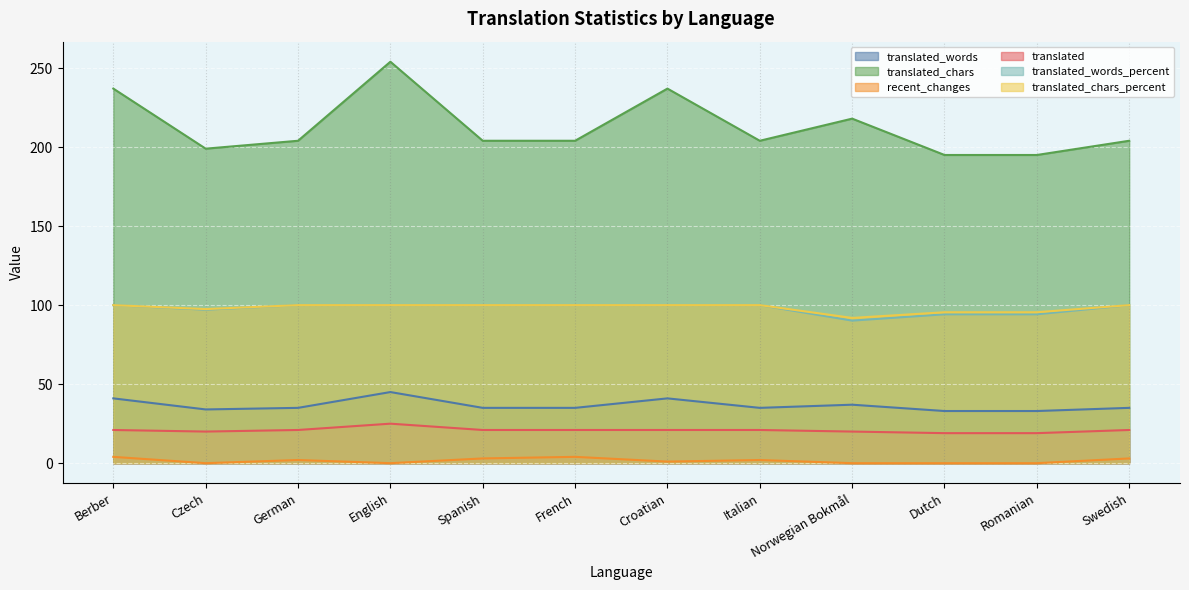

What is the total value across all series at Swedish?

463.0